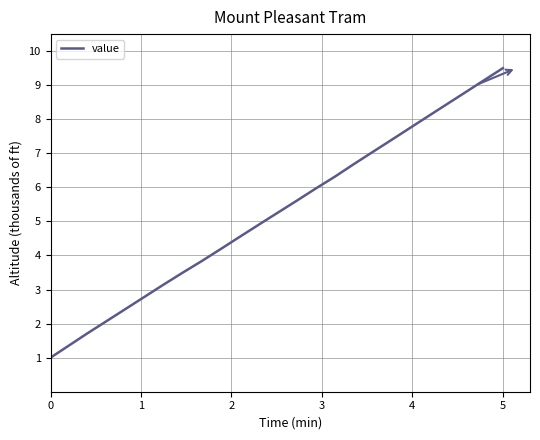

What is the difference between the maximum and minimum values?

8.5